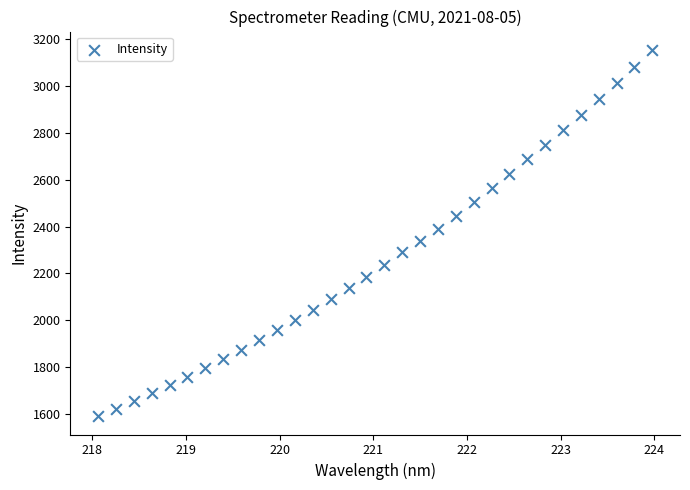

What is the range of X values (max minus min)?

5.9